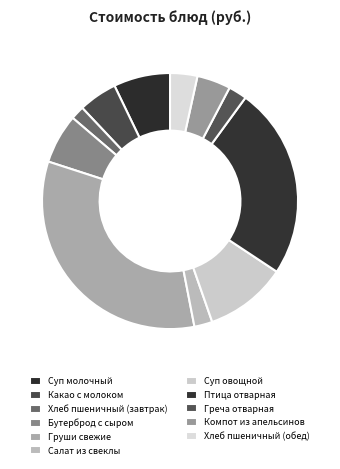

Do Какао с молоком and Компот из апельсинов together represent more than half of the pie?

No